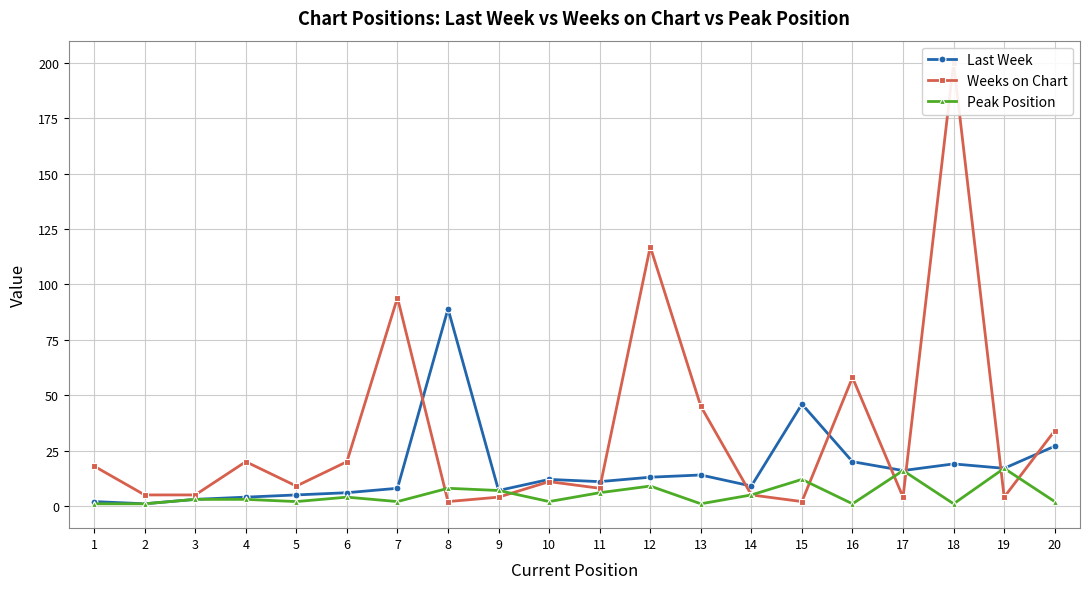

Reading left to right, list all the values displayed in this chart.

Last Week: 2	1	3	4	5	6	8	89	7	12	11	13	14	9	46	20	16	19	17	27
Weeks on Chart: 18	5	5	20	9	20	94	2	4	11	8	117	45	5	2	58	4	200	4	34
Peak Position: 1	1	3	3	2	4	2	8	7	2	6	9	1	5	12	1	16	1	17	2